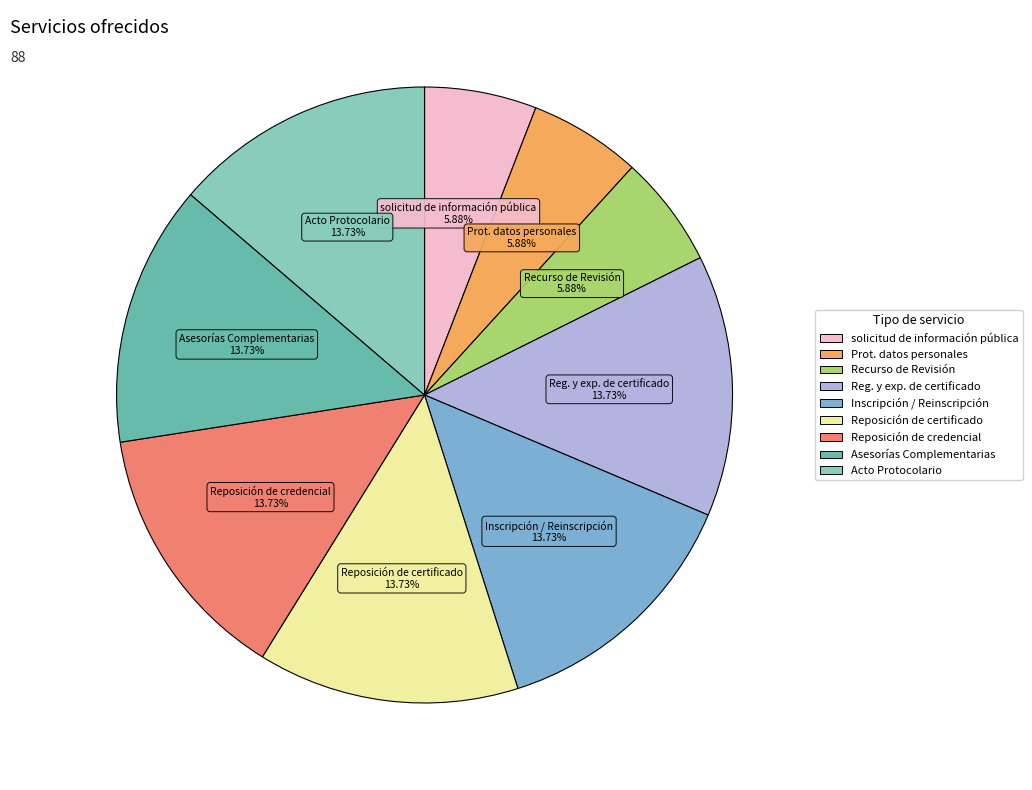

Count the number of slices in the pie.

9